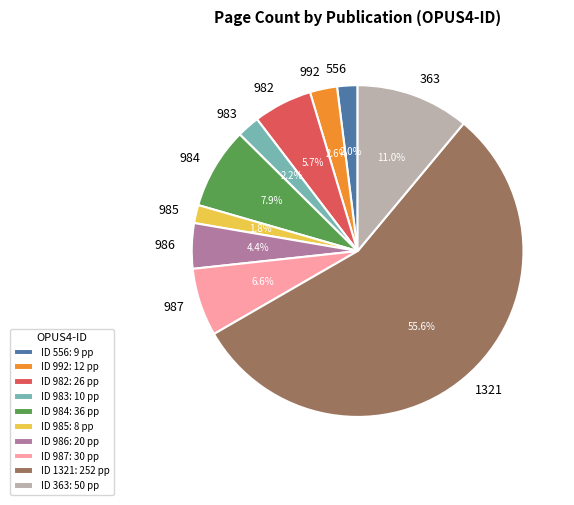

To the nearest percent, what percentage of the pie is 983?

2%